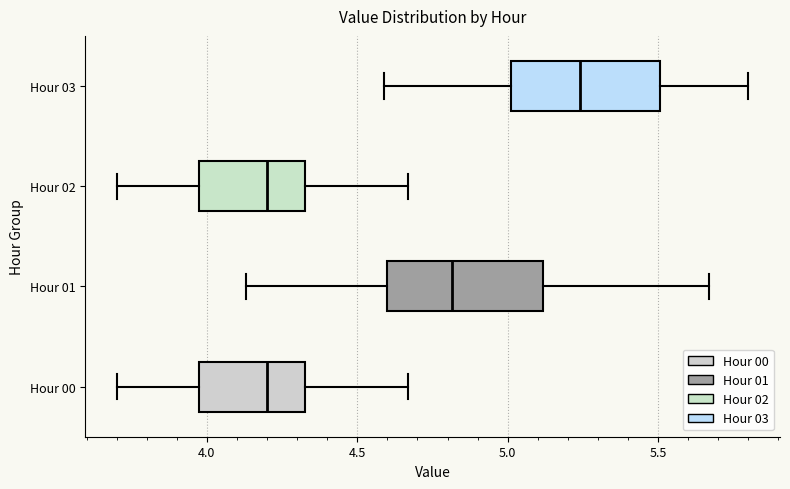

Reading bottom to top, transcribe this box plot: for each box, give where its median line is, the range the box spans, and where its two whiskers end, as read against the x-axis. The values are not printed on the chart, so give them approximately, as read against the axis.

Hour 00: median 4.20, box 4.00 to 4.35, whiskers 3.70 to 4.65
Hour 01: median 4.80, box 4.60 to 5.10, whiskers 4.15 to 5.65
Hour 02: median 4.20, box 4.00 to 4.35, whiskers 3.70 to 4.65
Hour 03: median 5.25, box 5.00 to 5.50, whiskers 4.60 to 5.80